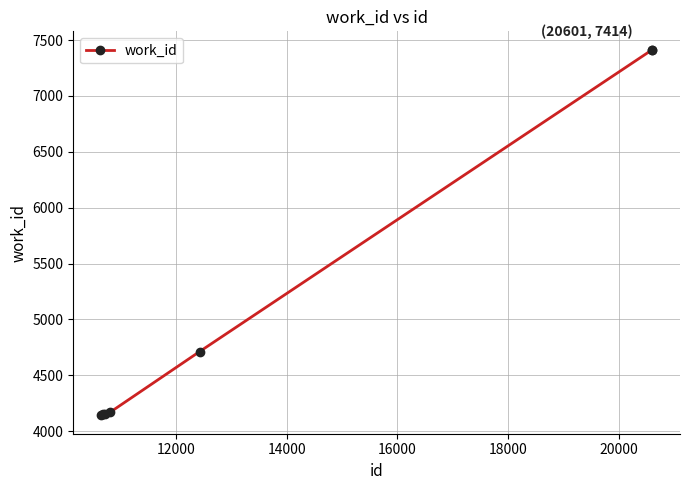

What is the sum of all values?

36159